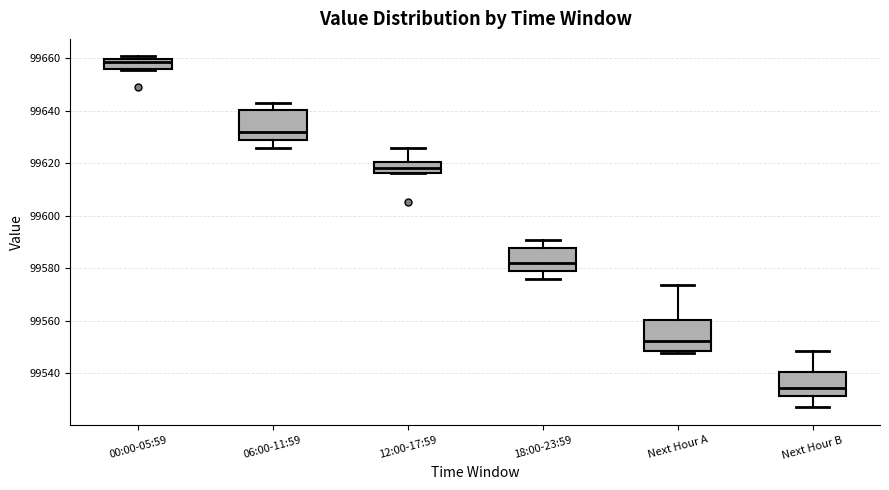

Where is the upper edge of the box for Next Hour A on the y-axis? The values are not printed on the chart, so give them approximately, as read against the axis.

99560